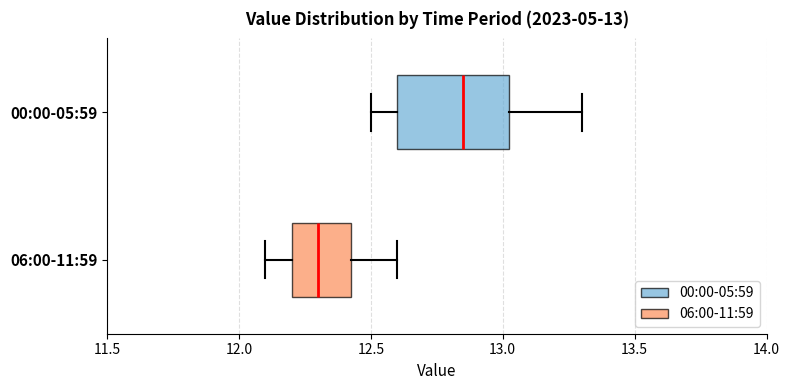

Comparing the boxes themselves (not the whiskers), which one is the widest?

00:00-05:59